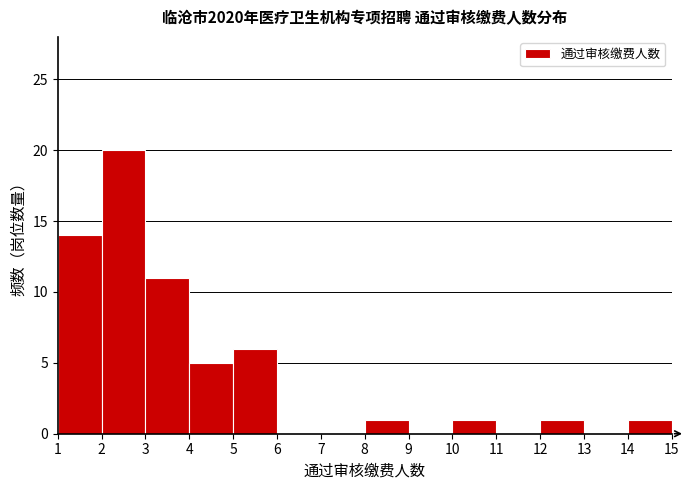

How tall is the bar that spans 10 to 11 on the x-axis? The values are not printed on the chart, so give them approximately, as read against the axis.

1